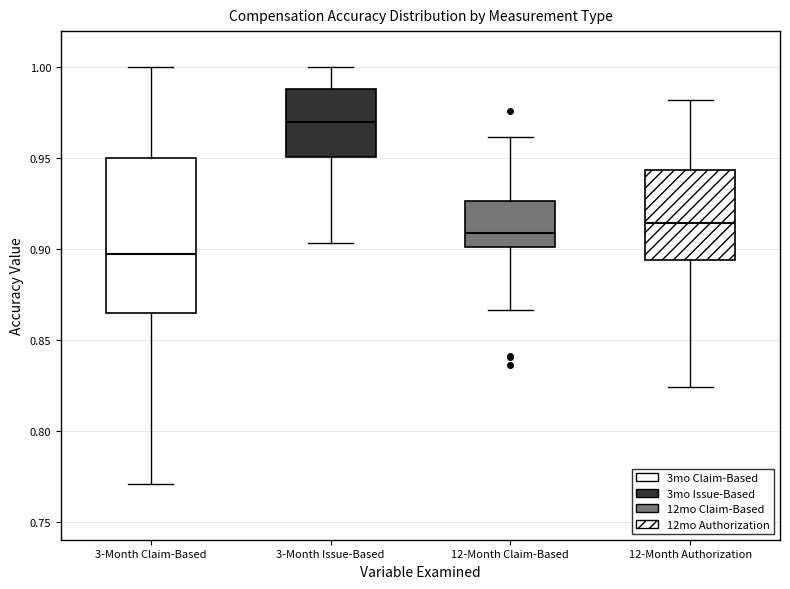

Where does the lower whisker of the box for 12-Month Authorization end on the y-axis? The values are not printed on the chart, so give them approximately, as read against the axis.

0.825